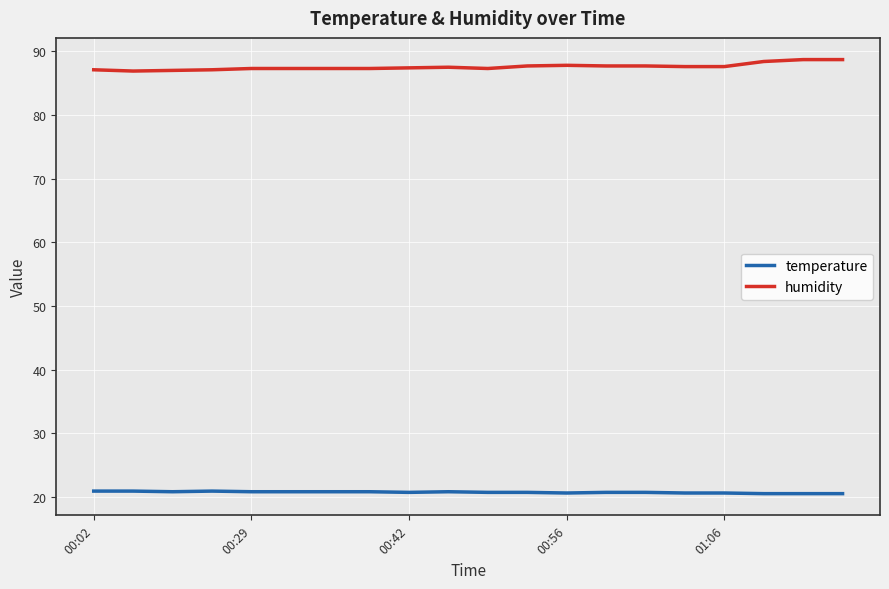

True or false: humidity and temperature cross at least once.

False